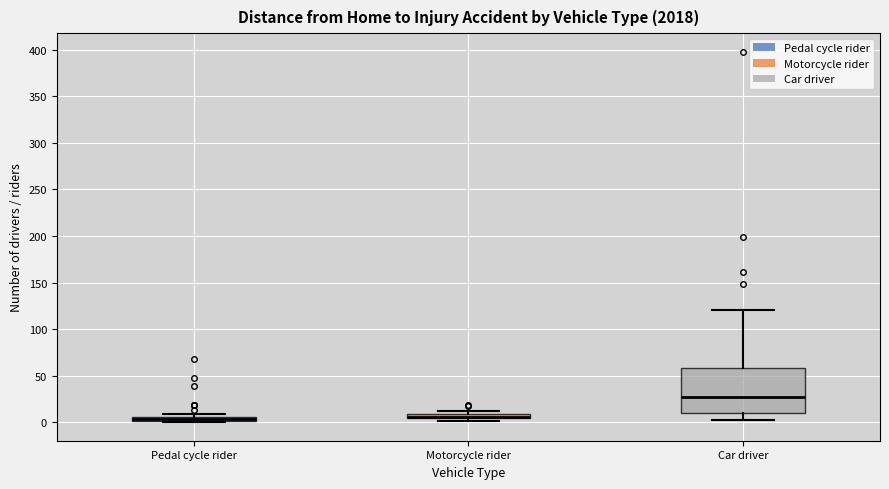

Where does the lower whisker of the box for Car driver end on the y-axis? The values are not printed on the chart, so give them approximately, as read against the axis.

0